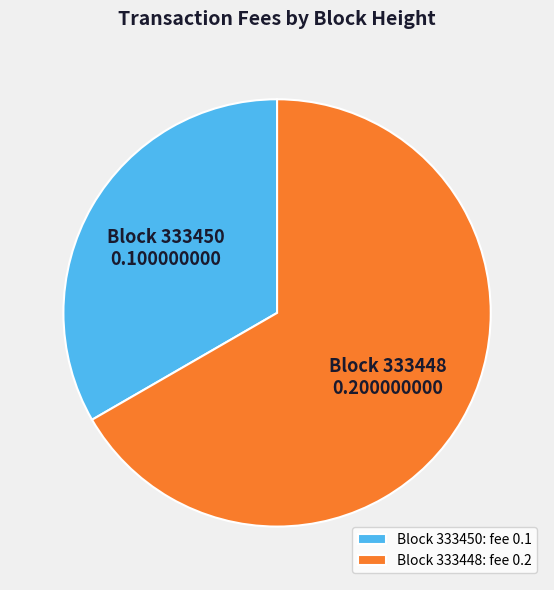

Which has a higher value, Block 333448: fee 0.2 or Block 333450: fee 0.1?

Block 333448: fee 0.2